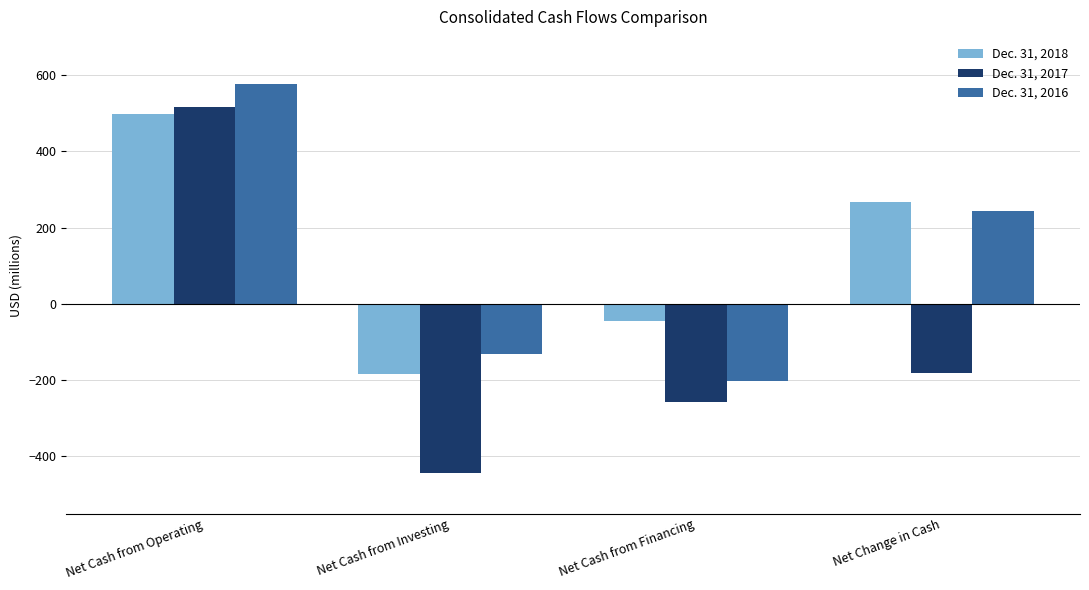

Is the value of Dec. 31, 2018 at Net Cash from Investing greater than the value of Dec. 31, 2016 at Net Cash from Operating?

No